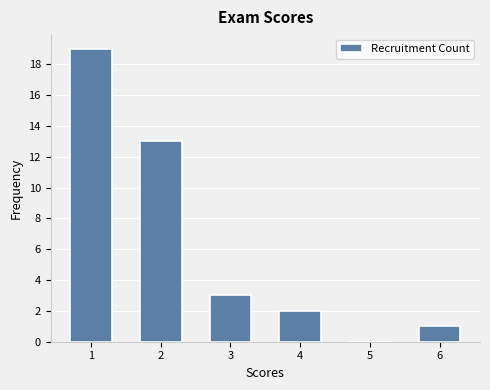

Reading left to right, transcribe all the data shown in this chart.

1=19	2=13	3=3	4=2	5=0	6=1